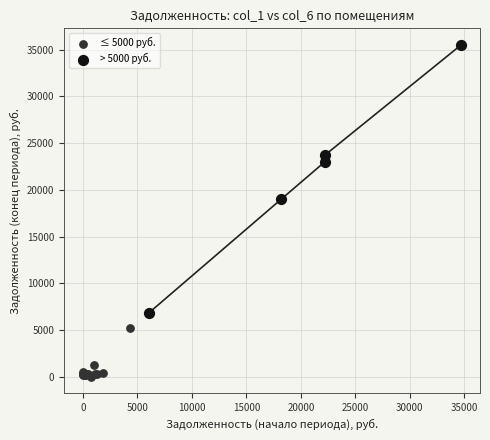

Which series reaches the minimum Y coordinate?

≤ 5000 руб.